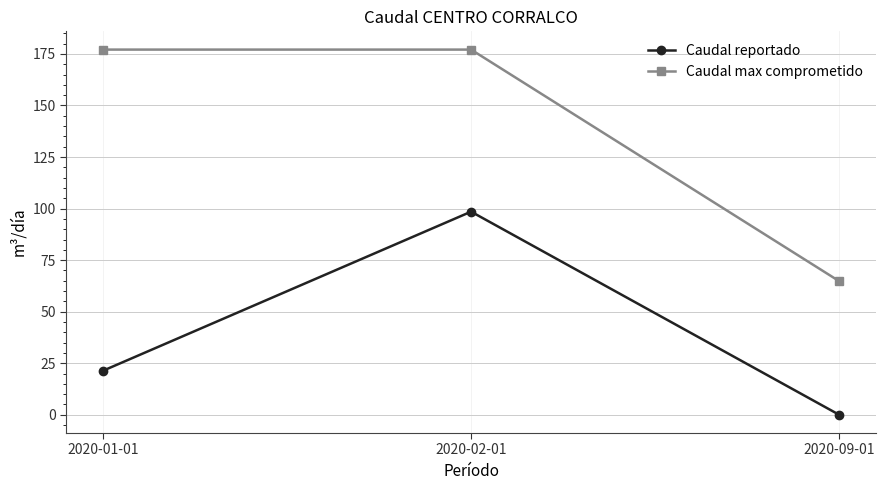

Reading left to right, extract all data points from this chart.

Caudal reportado: 21.4	98.5	0.0
Caudal max comprometido: 177.1	177.1	64.8